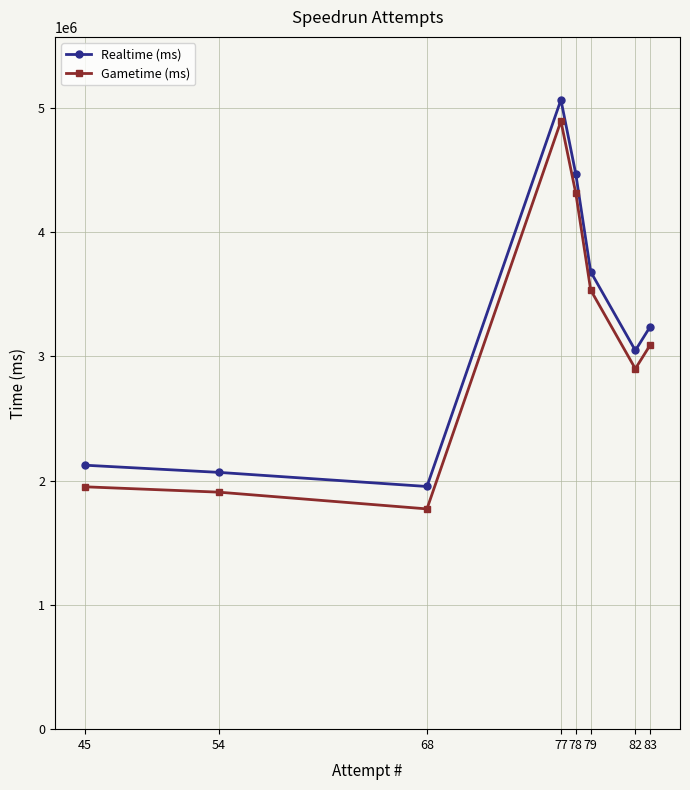

What are all the series names shown in the legend?

Realtime (ms), Gametime (ms)